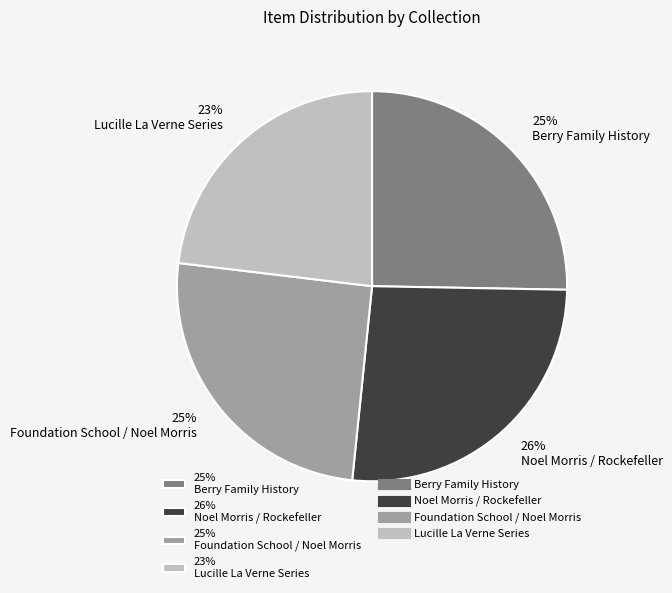

The 25% Foundation School / Noel Morris slice represents 25% of the pie. True or false?

True